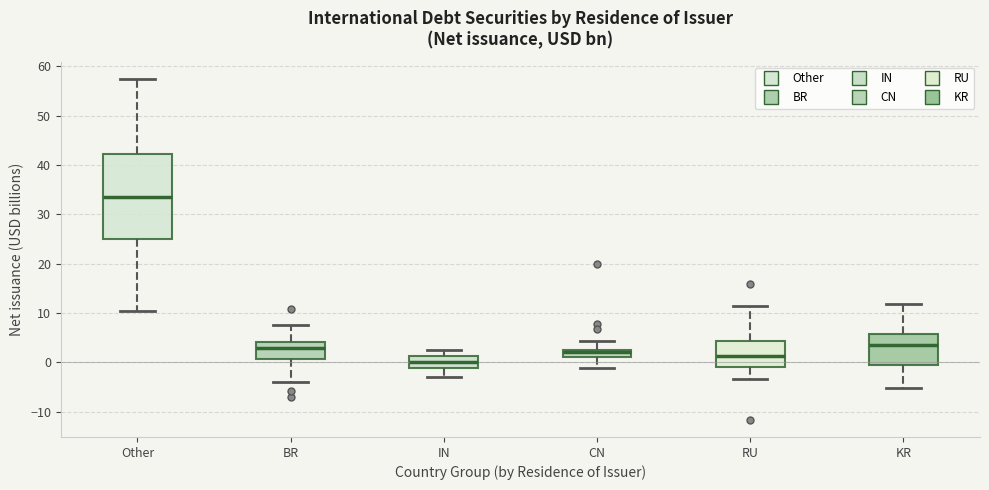

Which box's median line is the lowest?

IN